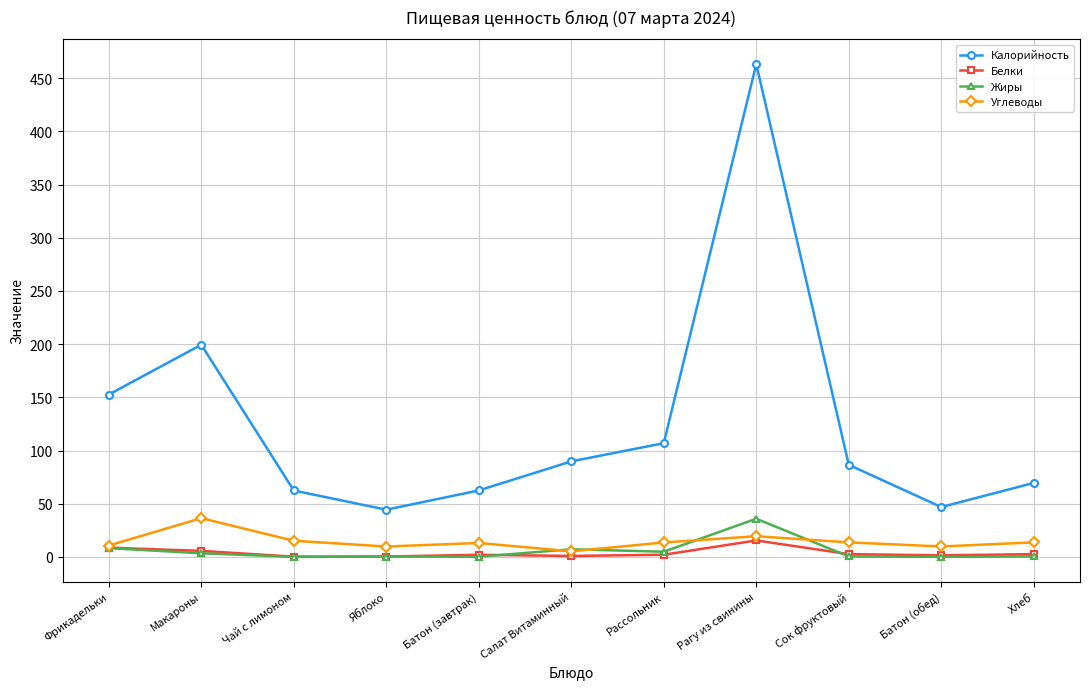

What is the sum of all Углеводы values?

160.9